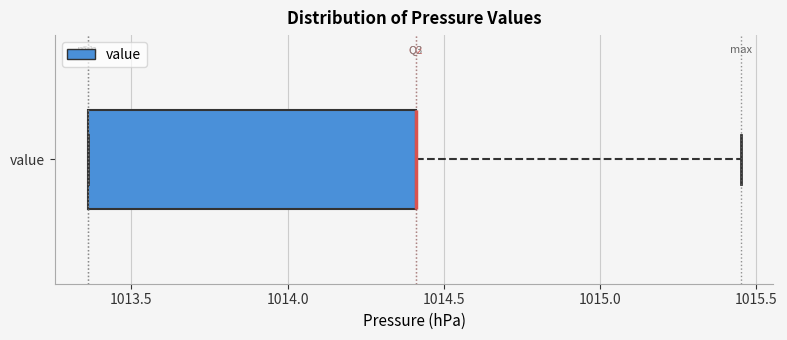

Where is the left edge of the box for value on the x-axis? The values are not printed on the chart, so give them approximately, as read against the axis.

1013.35